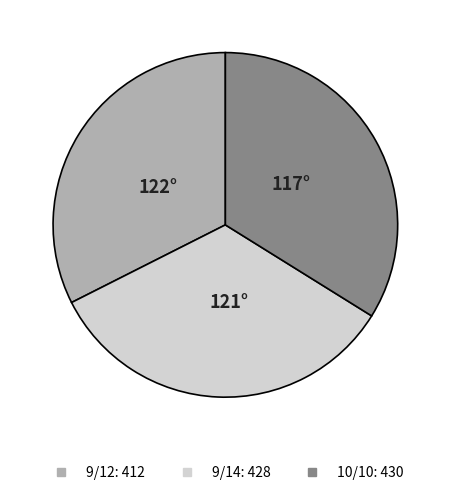

Which has a higher value, 9/14 or 9/12?

9/14